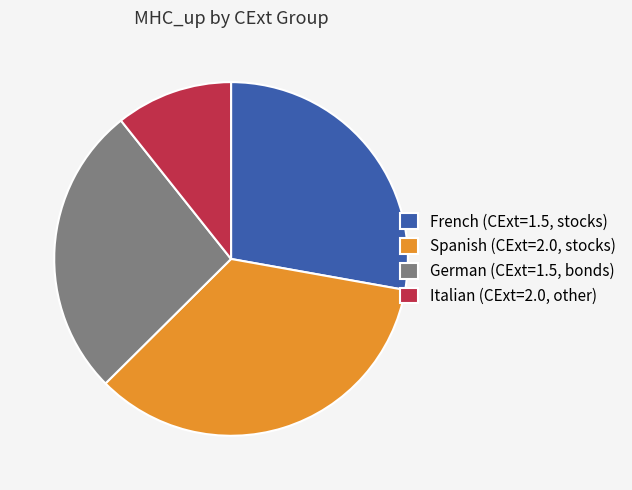

Combined, do Italian (CExt=2.0, other) and French (CExt=1.5, stocks) account for over 50%?

No